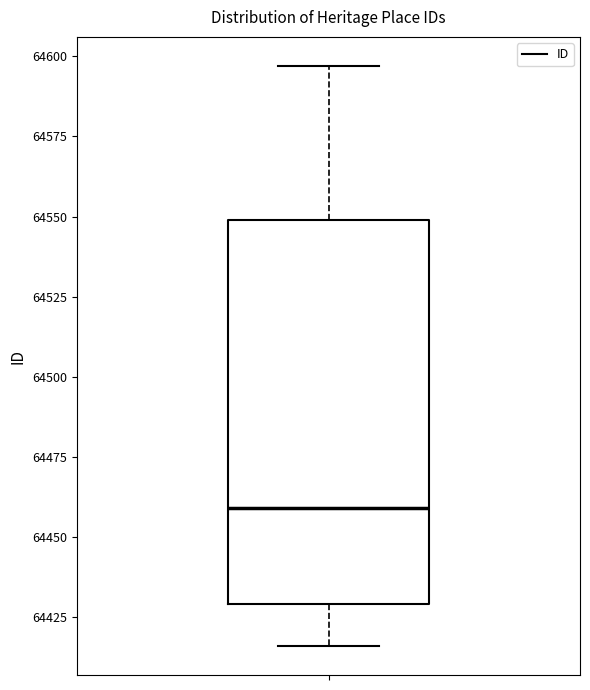

Read this box plot against the y-axis: the position of the median line, the range covered by the box, and the ends of both whiskers. The values are not printed on the chart, so give them approximately, as read against the axis.

median 64460, box 64430 to 64550, whiskers 64415 to 64595